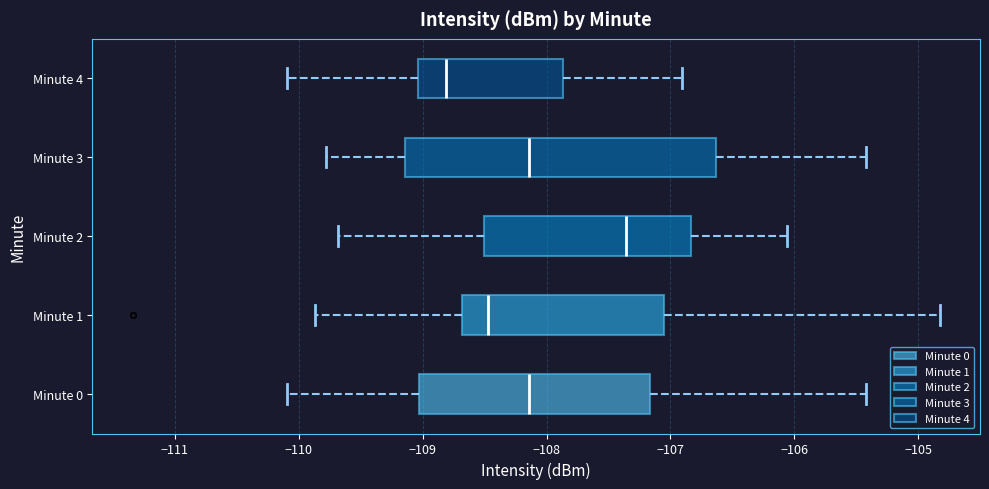

Where does the left whisker of the box for Minute 4 end on the x-axis? The values are not printed on the chart, so give them approximately, as read against the axis.

-110.1